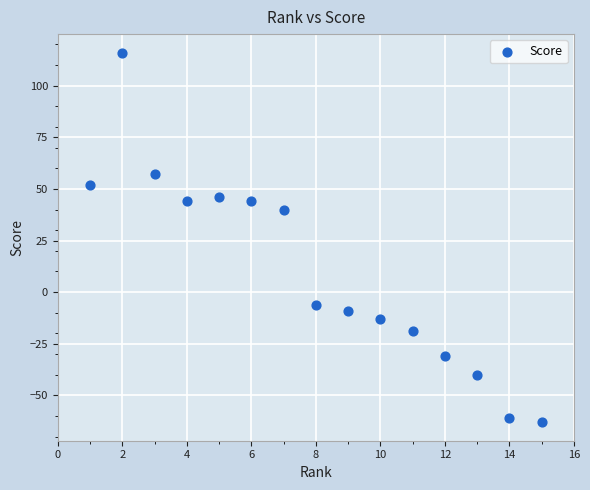

What is the range of X values (max minus min)?

14